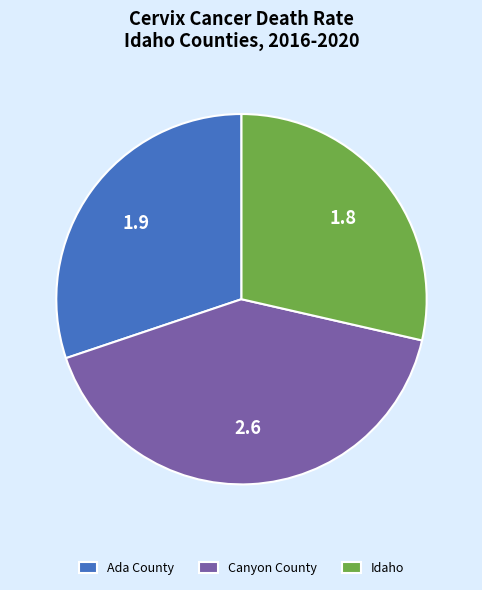

What is the largest slice in the pie chart?

Canyon County